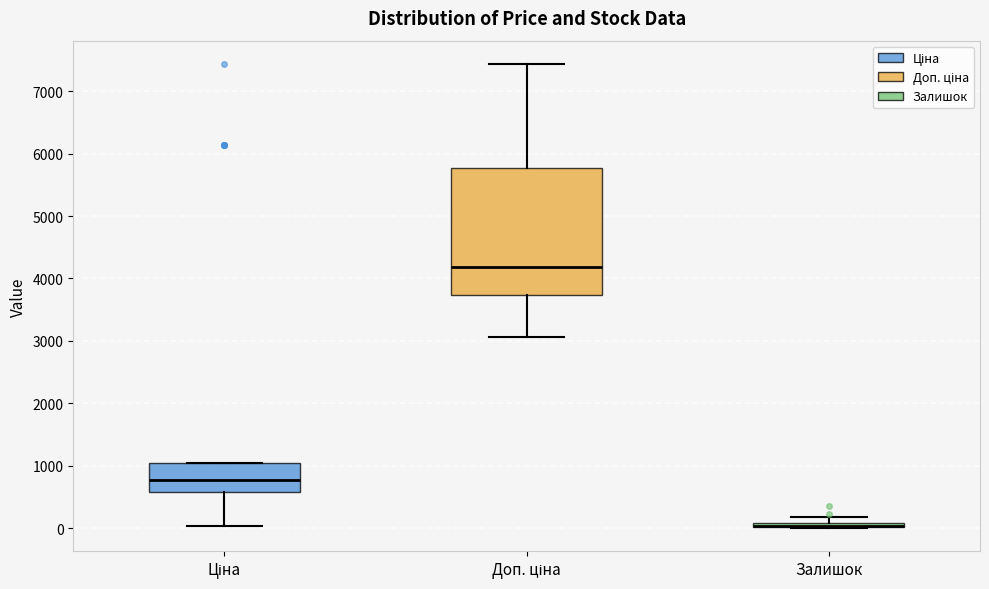

Where does the lower whisker of the box for Доп. ціна end on the y-axis? The values are not printed on the chart, so give them approximately, as read against the axis.

3100